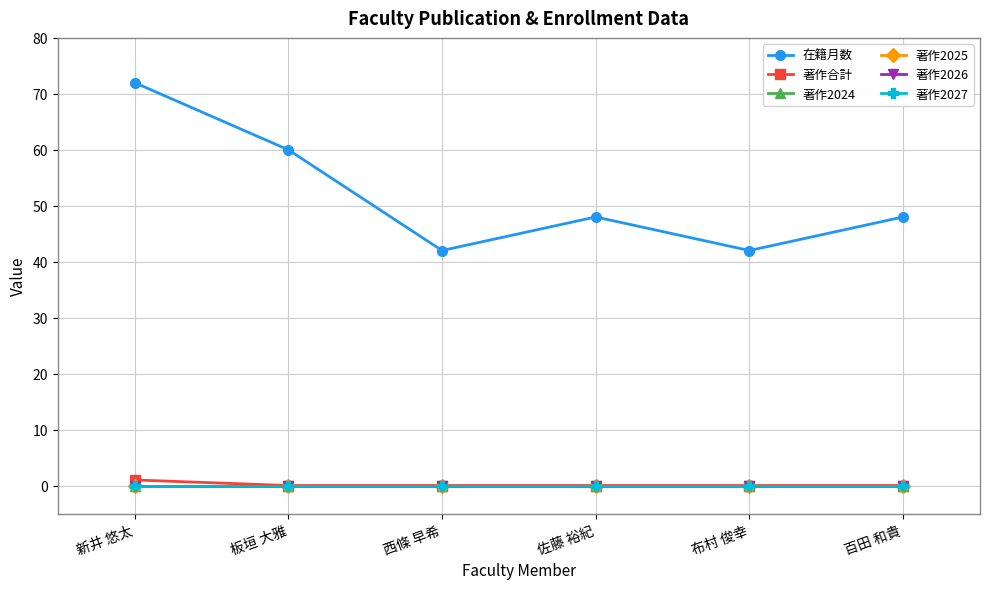

What is the spread (max minus min) of values at 西條 早希?

42